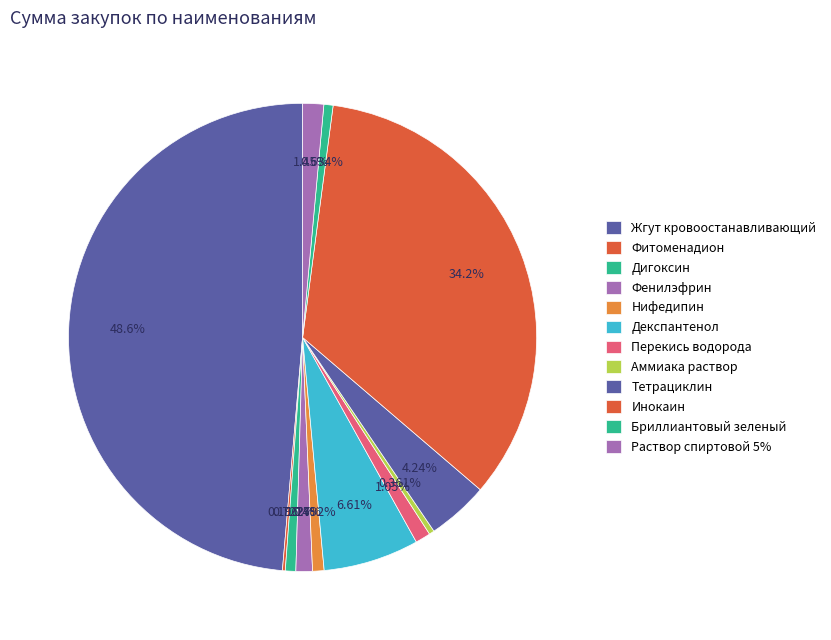

To the nearest percent, what portion does Перекись водорода represent?

1%